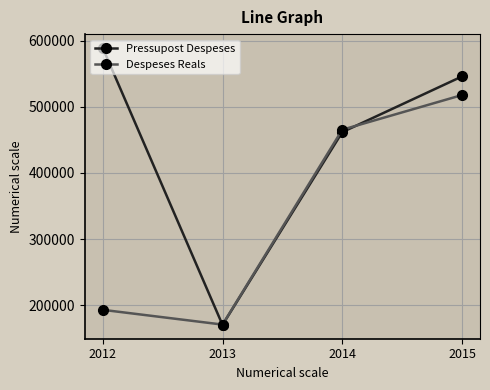

Reading right to left, list all the values displayed in this chart.

Pressupost Despeses: 2015=545972.0	2014=461710.0	2013=170109.0	2012=589048.0
Despeses Reals: 2015=517811.5	2014=465354.3	2013=170547.0	2012=192871.0